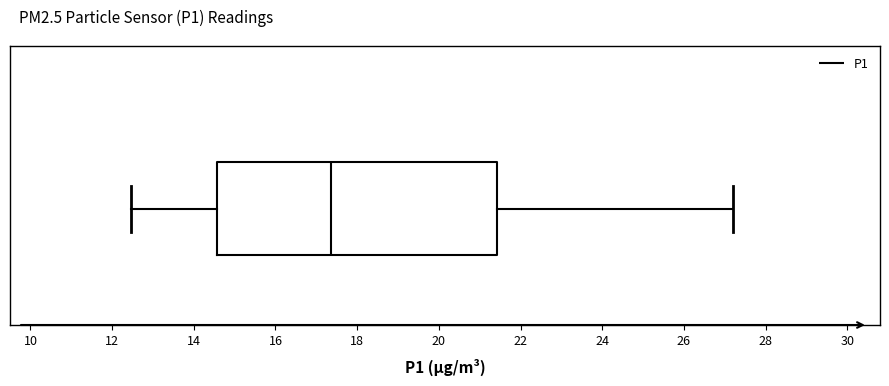

Read this box plot against the x-axis: the position of the median line, the range covered by the box, and the ends of both whiskers. The values are not printed on the chart, so give them approximately, as read against the axis.

median 17.4, box 14.6 to 21.4, whiskers 12.4 to 27.2